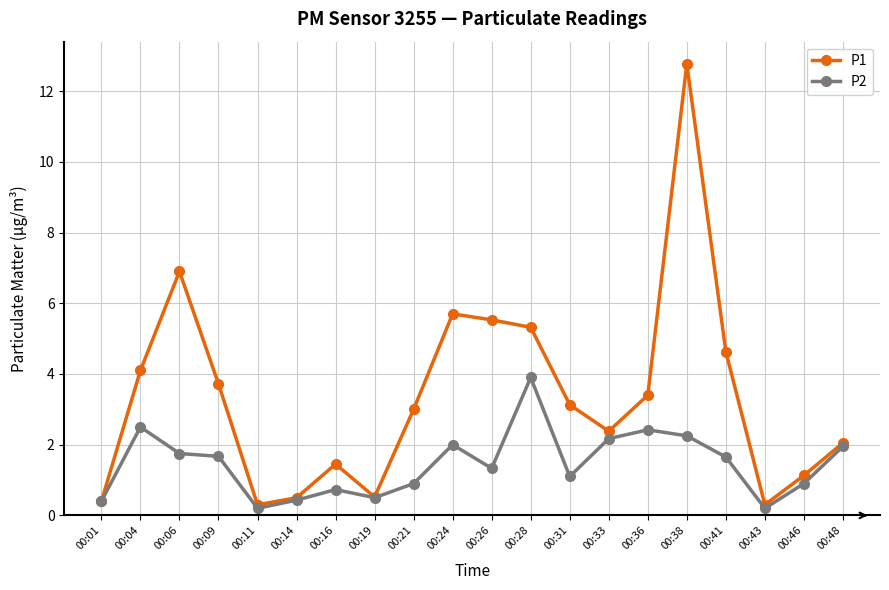

Which series has the largest total across all categories?

P1